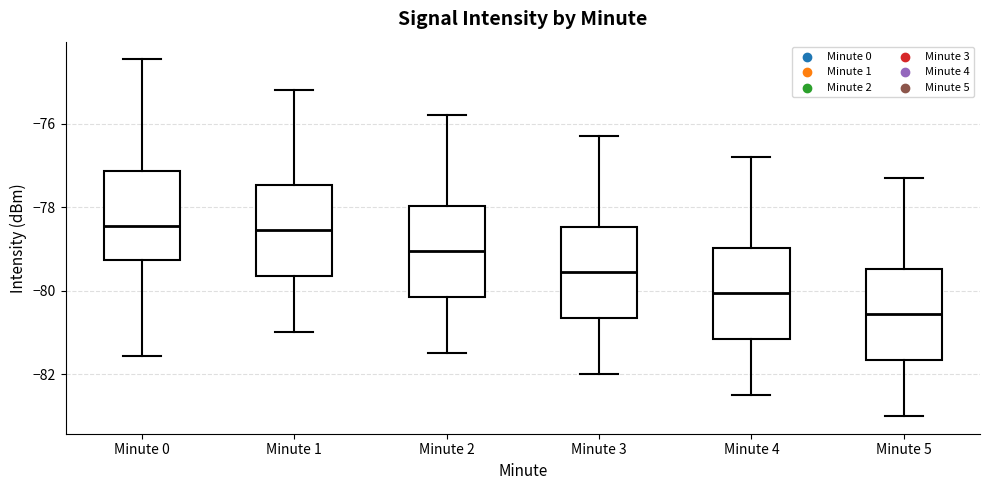

Where does the upper whisker of the box for Minute 0 end on the y-axis? The values are not printed on the chart, so give them approximately, as read against the axis.

-74.4